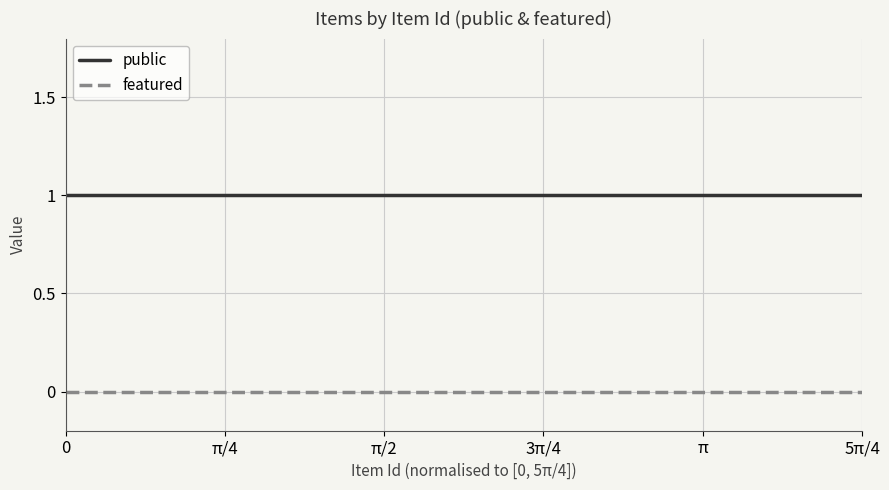

List the series in order of their peak value, lowest first.

featured, public